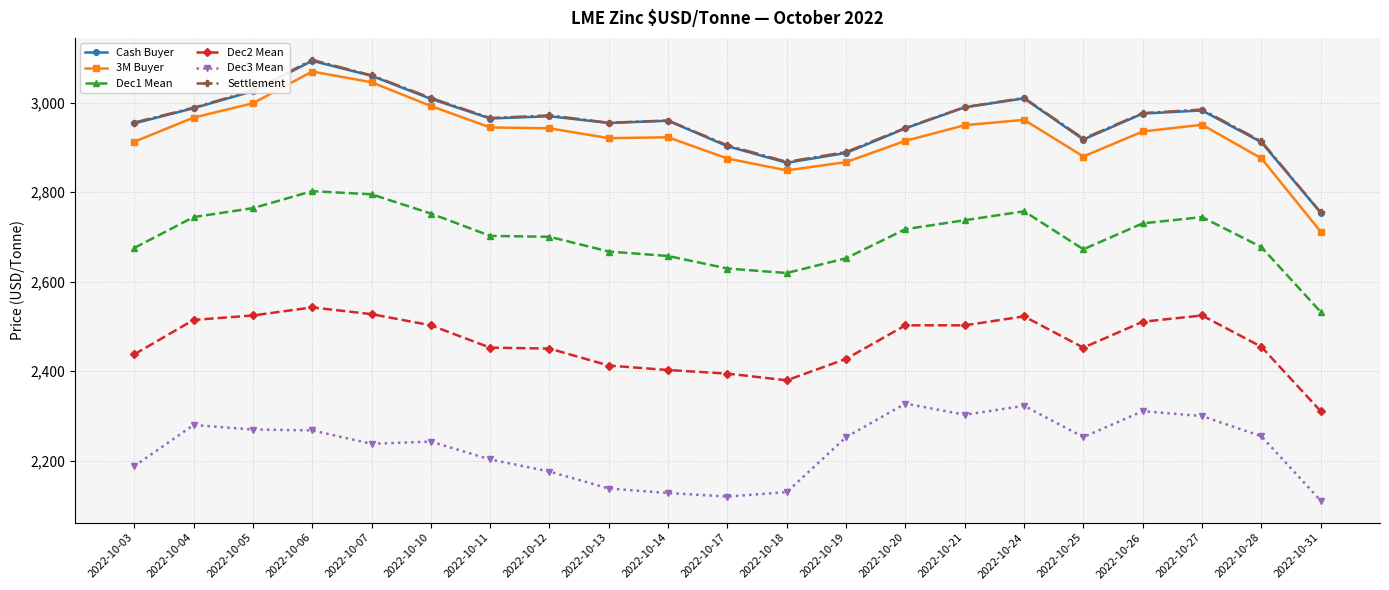

Is the value of 3M Buyer at 2022-10-26 greater than the value of Dec2 Mean at 2022-10-11?

Yes